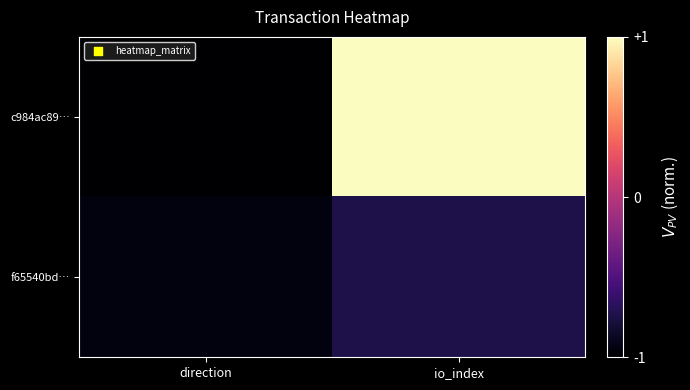

How many distinct data groups are displayed?

2